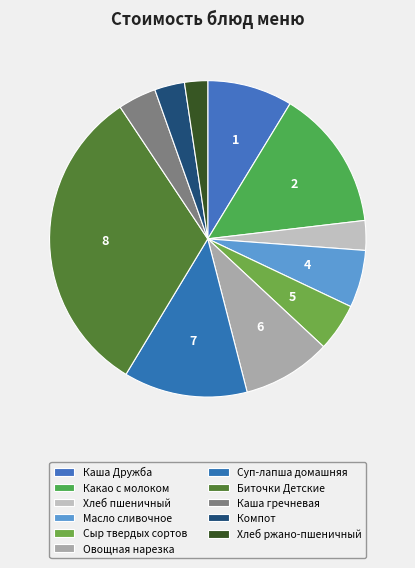

What is the smallest slice in the pie chart?

Хлеб ржано-пшеничный